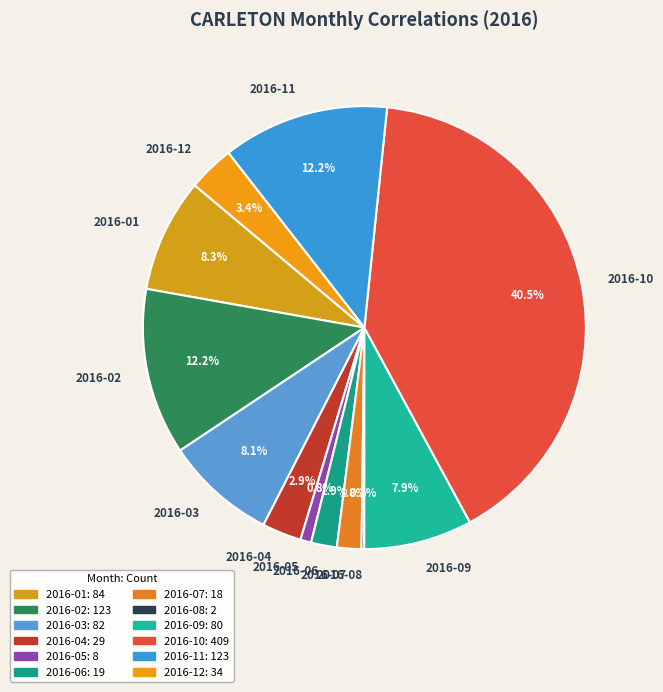

Combined, do 2016-04 and 2016-10 account for over 50%?

No